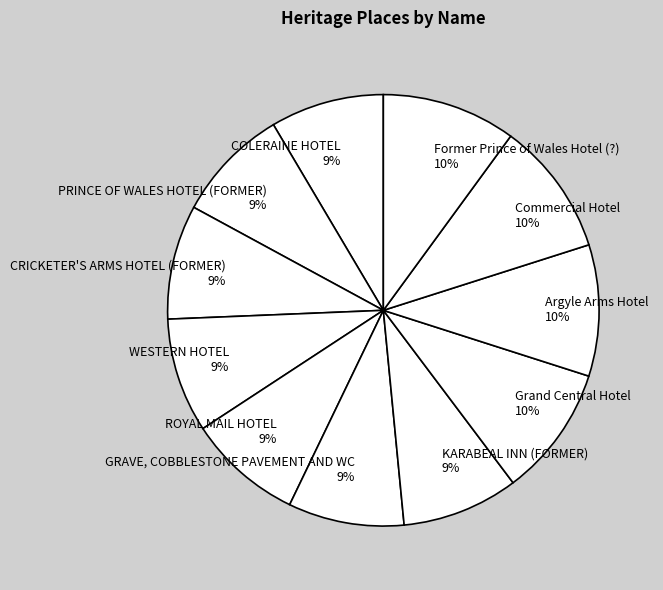

True or false: WESTERN HOTEL accounts for 14% of the total.

False